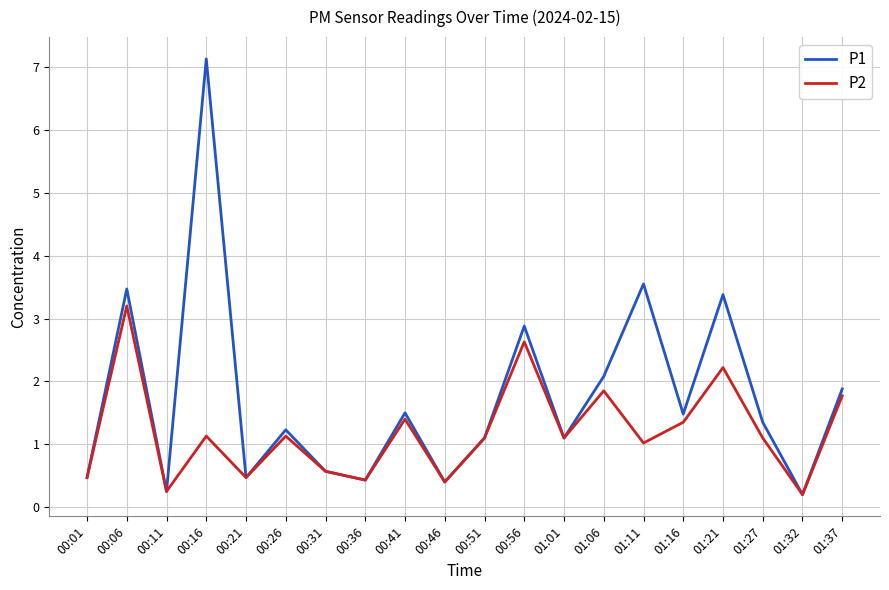

Rank the series at 01:37 from lowest to highest value.

P2, P1